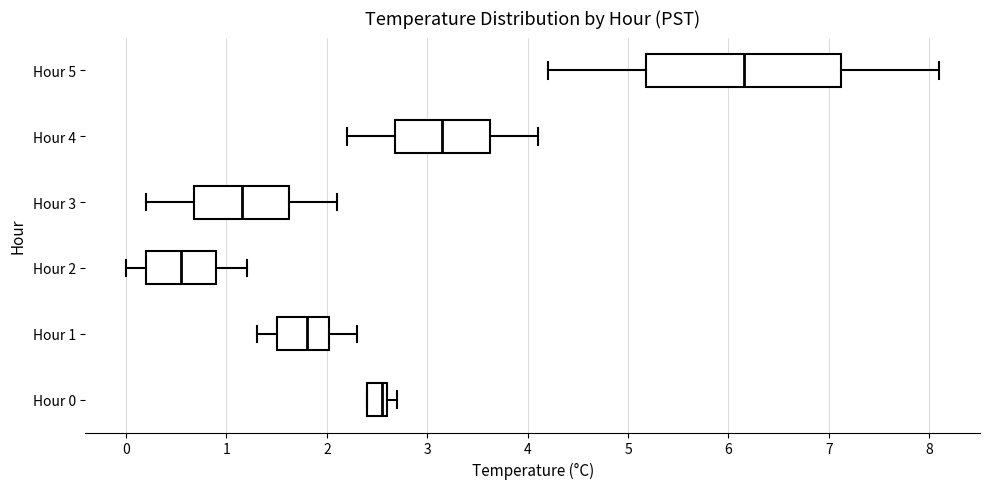

Where is the right edge of the box for Hour 4 on the x-axis? The values are not printed on the chart, so give them approximately, as read against the axis.

3.6